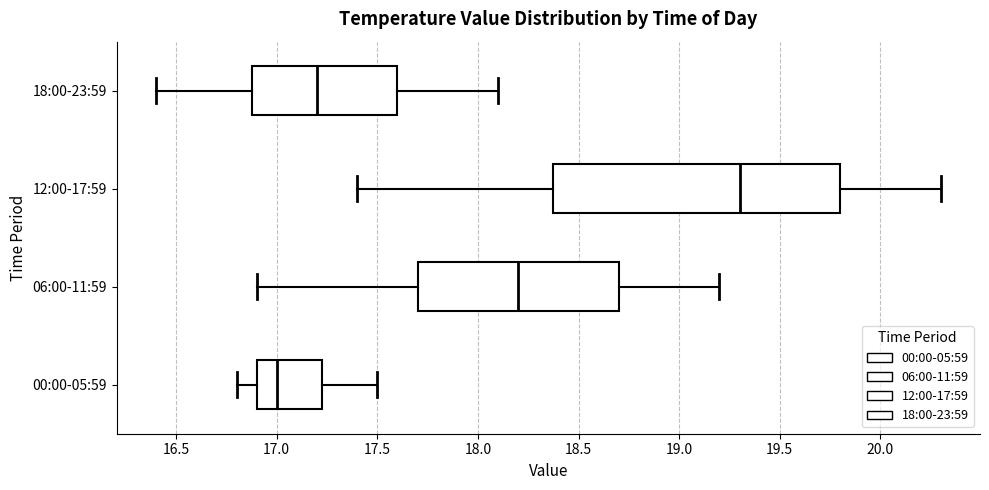

Where does the right whisker of the box for 12:00-17:59 end on the x-axis? The values are not printed on the chart, so give them approximately, as read against the axis.

20.30